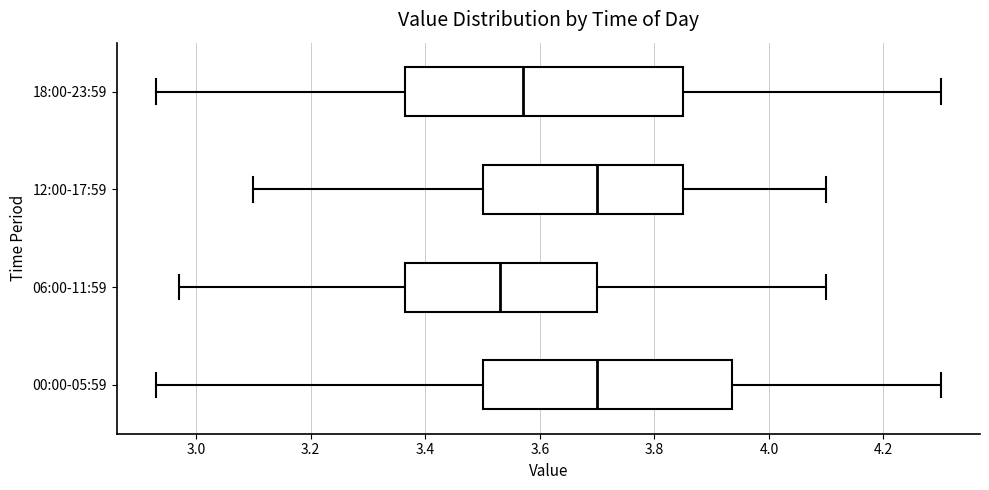

Reading bottom to top, transcribe this box plot: for each box, give where its median line is, the range the box spans, and where its two whiskers end, as read against the x-axis. The values are not printed on the chart, so give them approximately, as read against the axis.

00:00-05:59: median 3.70, box 3.50 to 3.94, whiskers 2.94 to 4.30
06:00-11:59: median 3.54, box 3.36 to 3.70, whiskers 2.98 to 4.10
12:00-17:59: median 3.70, box 3.50 to 3.86, whiskers 3.10 to 4.10
18:00-23:59: median 3.58, box 3.36 to 3.86, whiskers 2.94 to 4.30